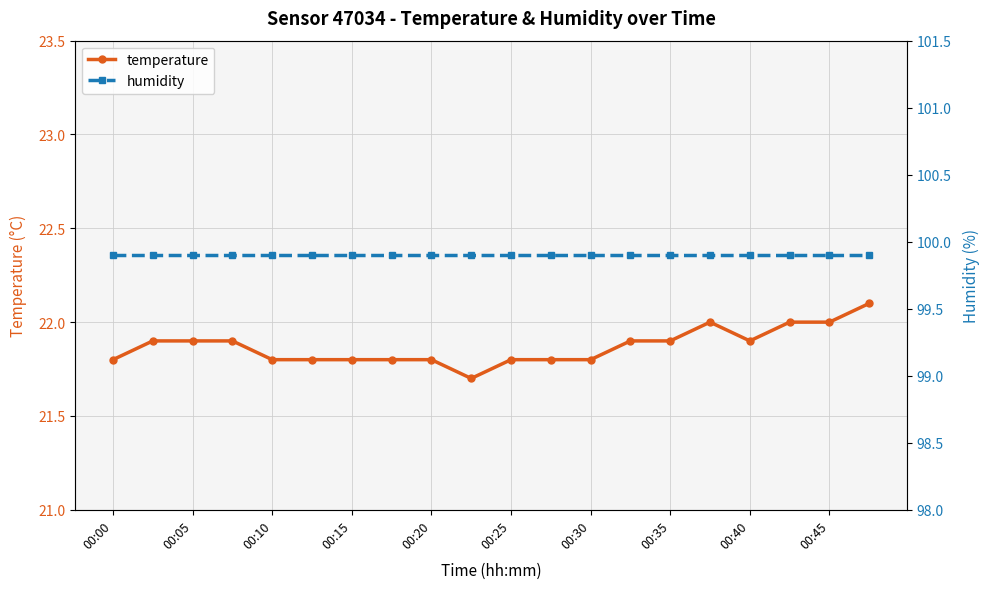

True or false: humidity and temperature cross at least once.

False